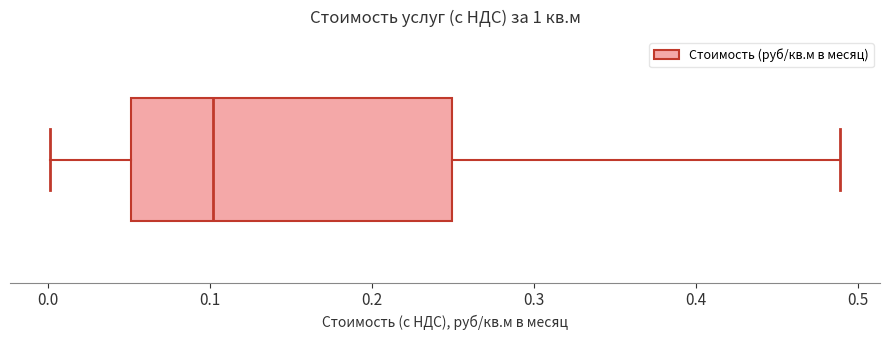

Read this box plot against the x-axis: the position of the median line, the range covered by the box, and the ends of both whiskers. The values are not printed on the chart, so give them approximately, as read against the axis.

median 0.10, box 0.05 to 0.25, whiskers 0.00 to 0.49